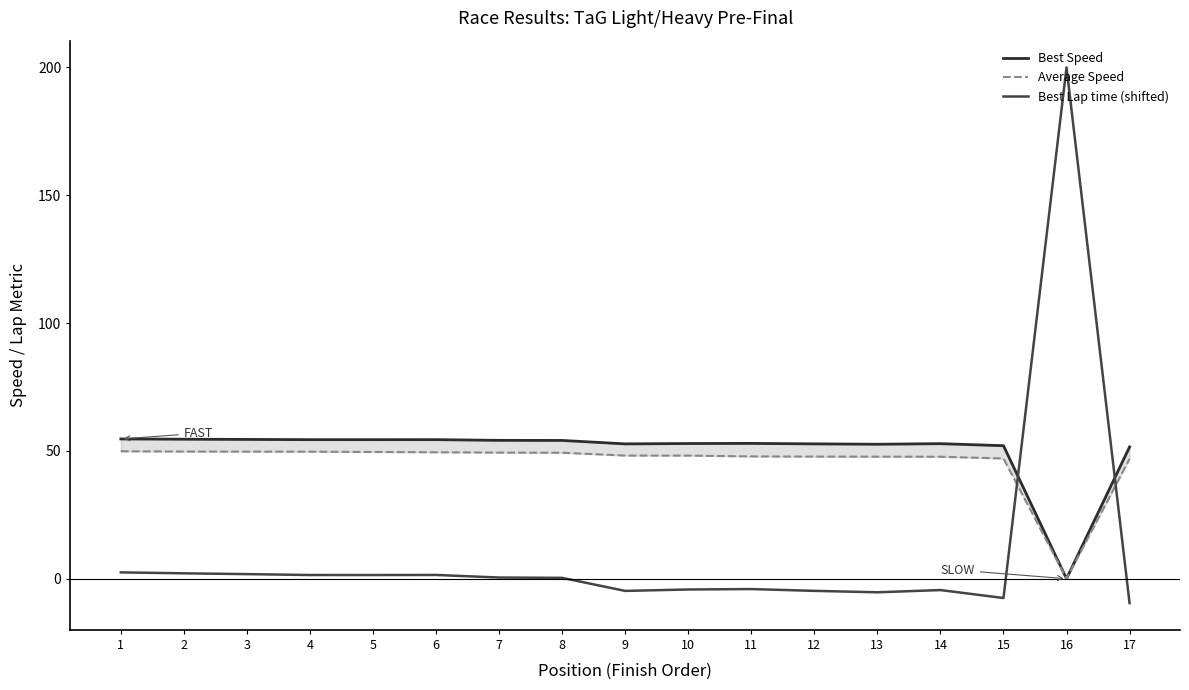

What is the difference between the Best Speed values at 8 and 5?

0.3